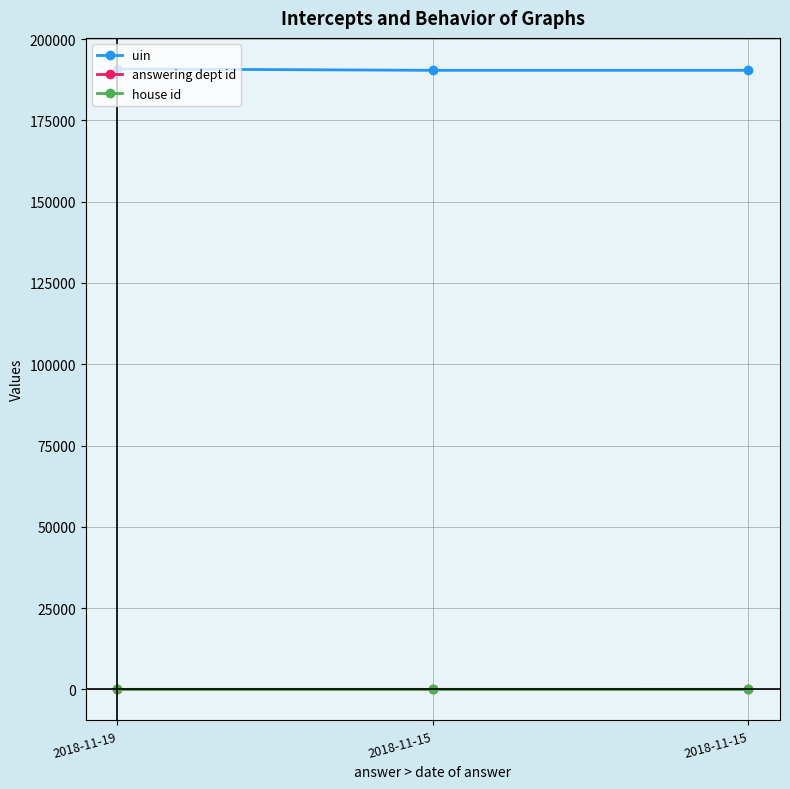

Which series has the widest spread of values?

uin